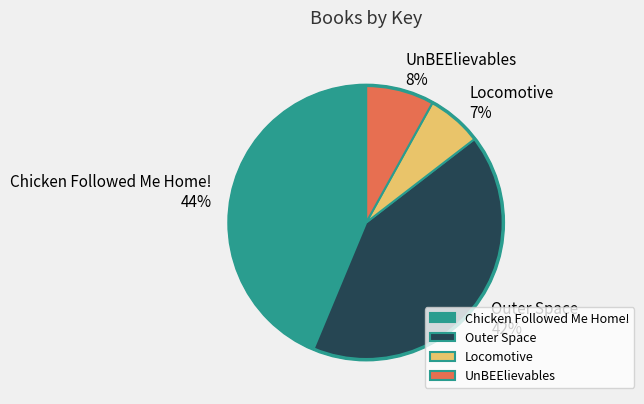

Which category has the biggest portion of the pie?

Chicken Followed Me Home!